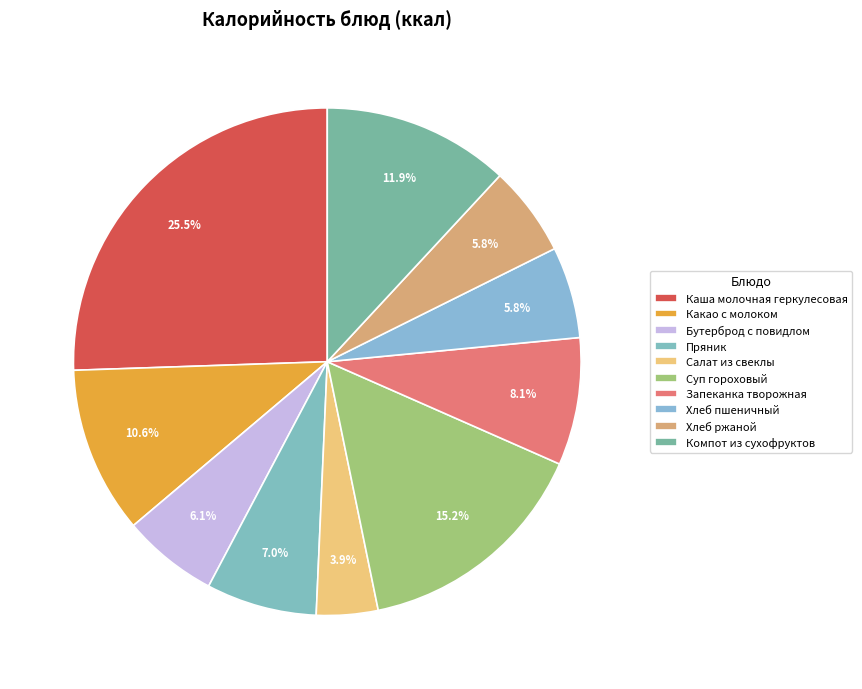

Do Салат из свеклы and Запеканка творожная together represent more than half of the pie?

No